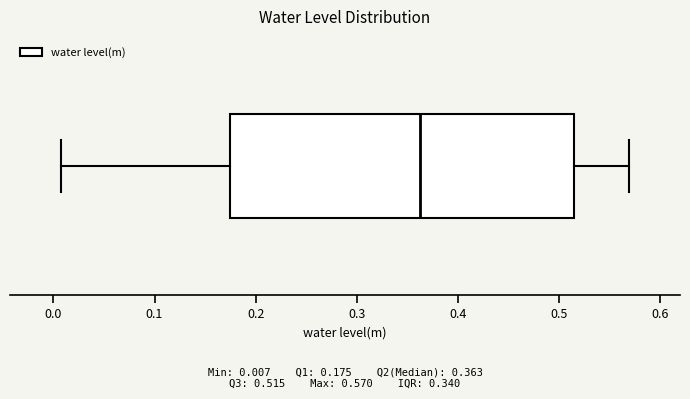

Transcribe this box plot: give where the median line is, the range the box spans, and where the two whiskers end, as read against the x-axis. The values are not printed on the chart, so give them approximately, as read against the axis.

median 0.36, box 0.17 to 0.52, whiskers 0.01 to 0.57